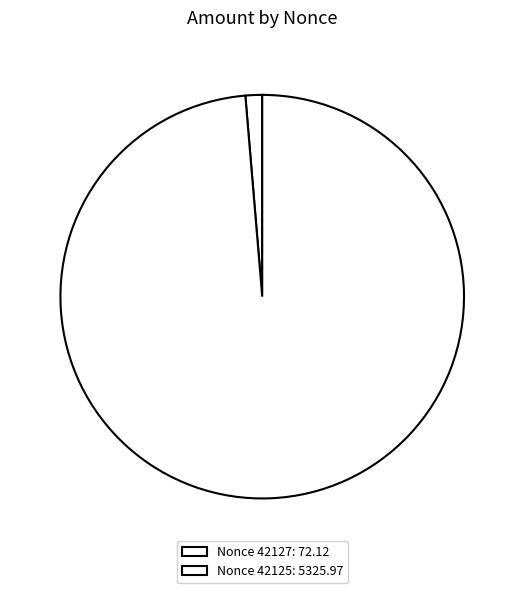

Is there a majority slice in this chart?

Yes